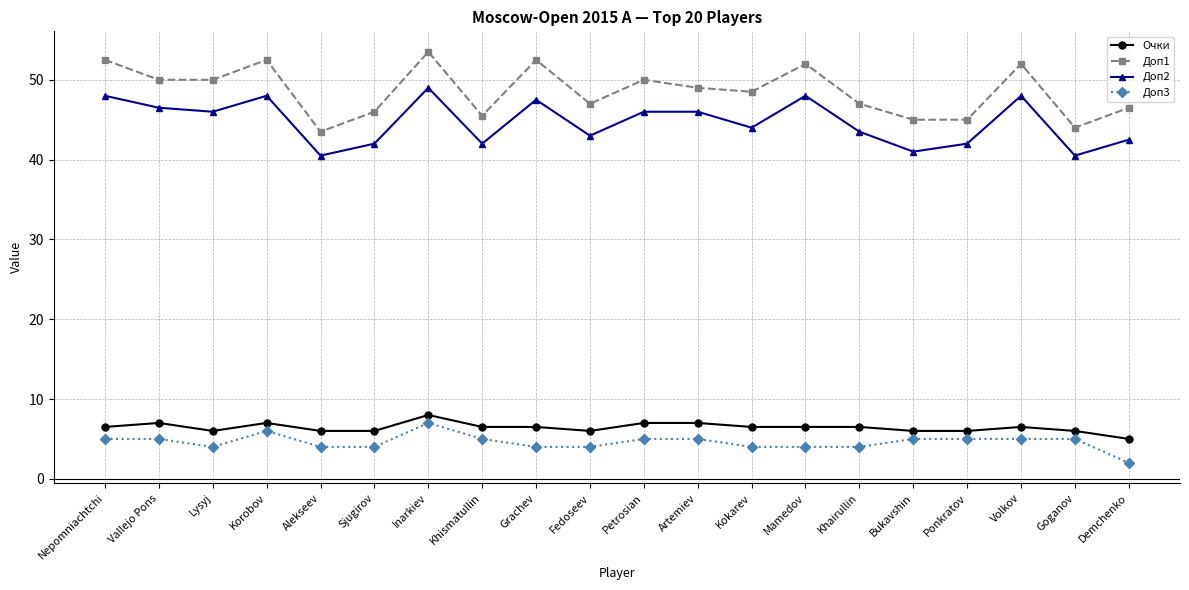

Is the value of Доп1 at Sjugirov greater than the value of Очки at Khairullin?

Yes